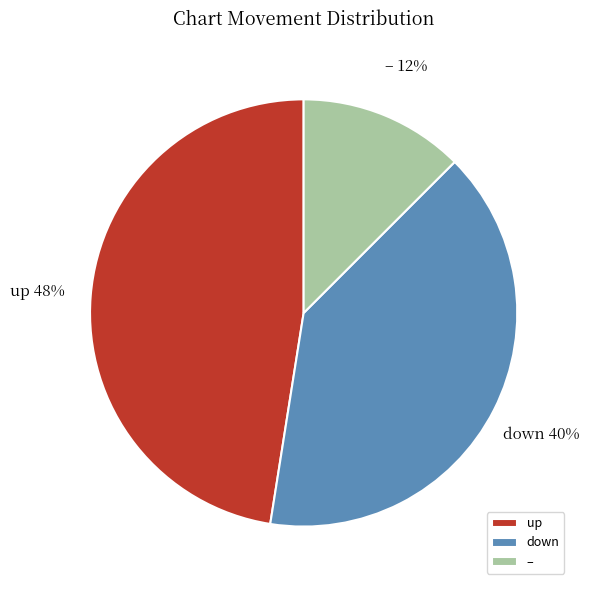

Which slice is the largest?

up